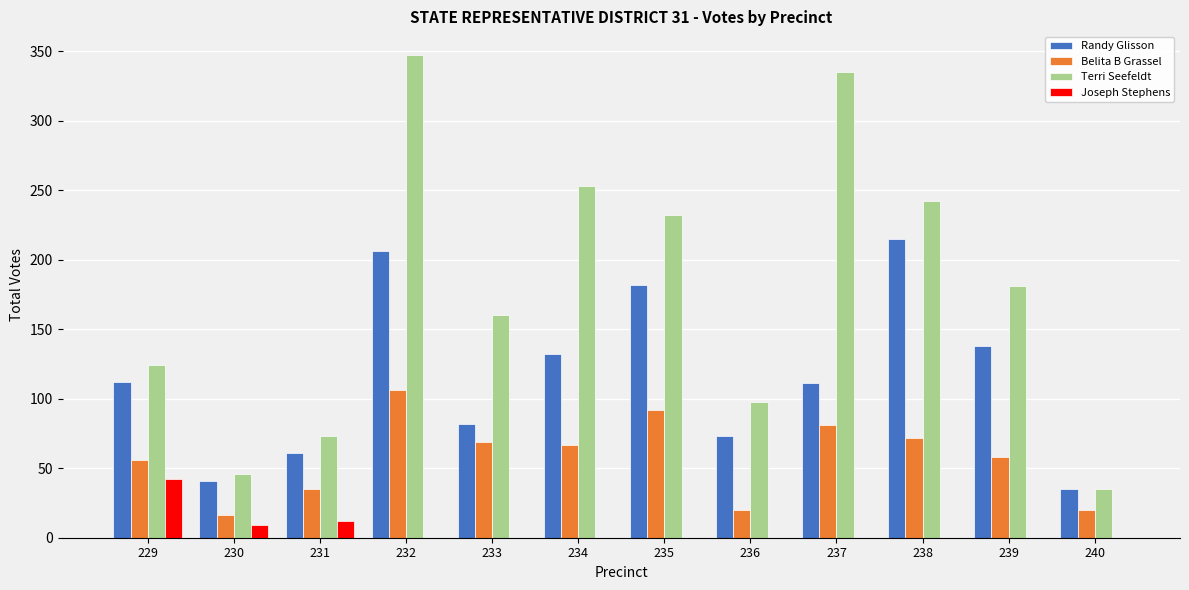

Between 229 and 237, which series saw the biggest shift?

Terri Seefeldt